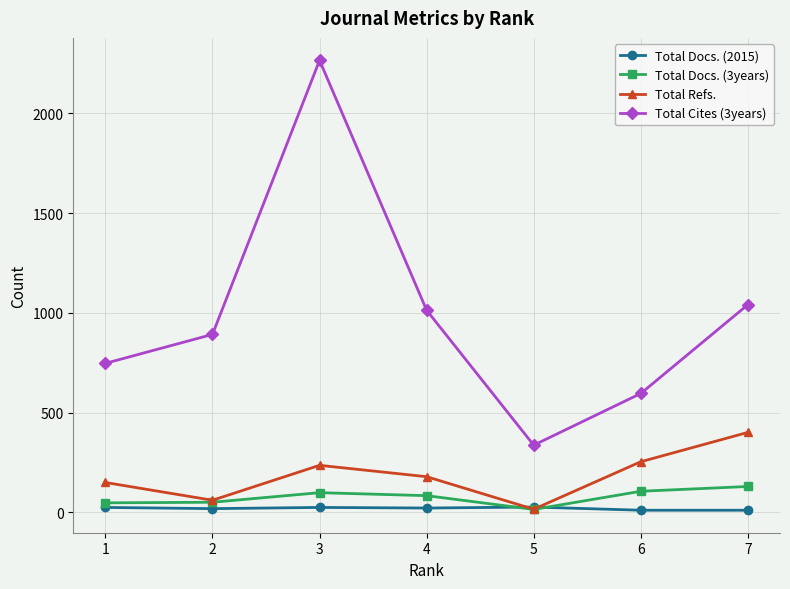

At which category does Total Refs. reach its first local peak?

3